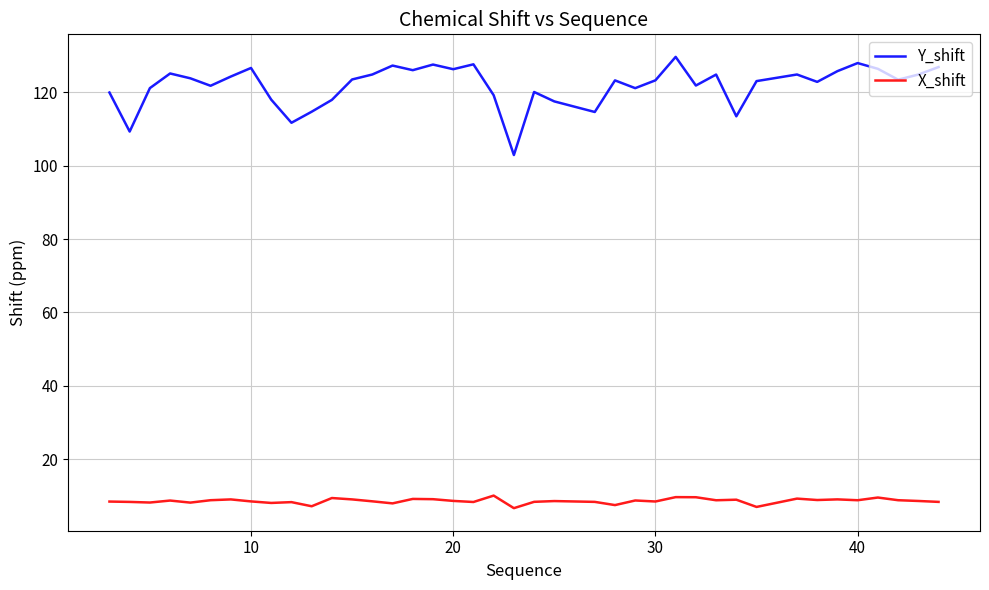

What is the minimum value for Y_shift?

102.9